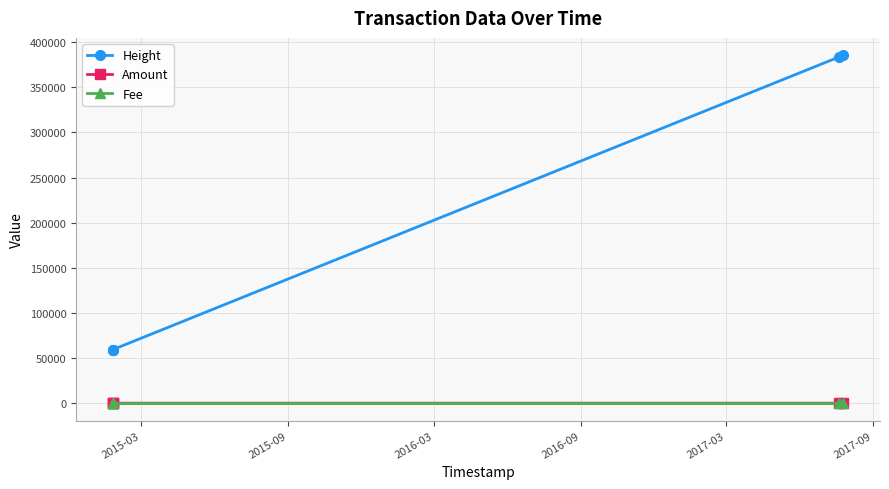

True or false: Amount has a value of 0 at 2015-09.

True